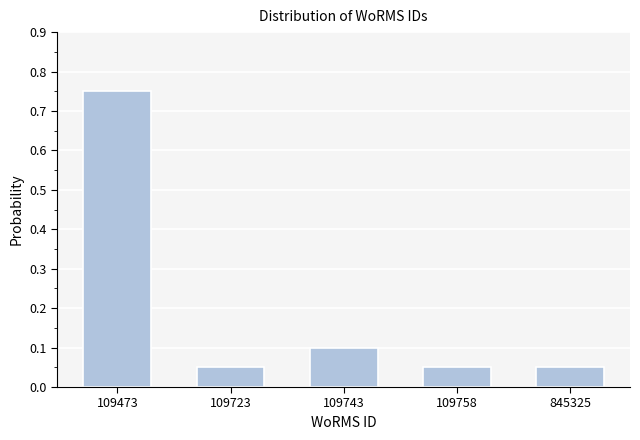

True or false: the data shows 0.0 at 109723.

False